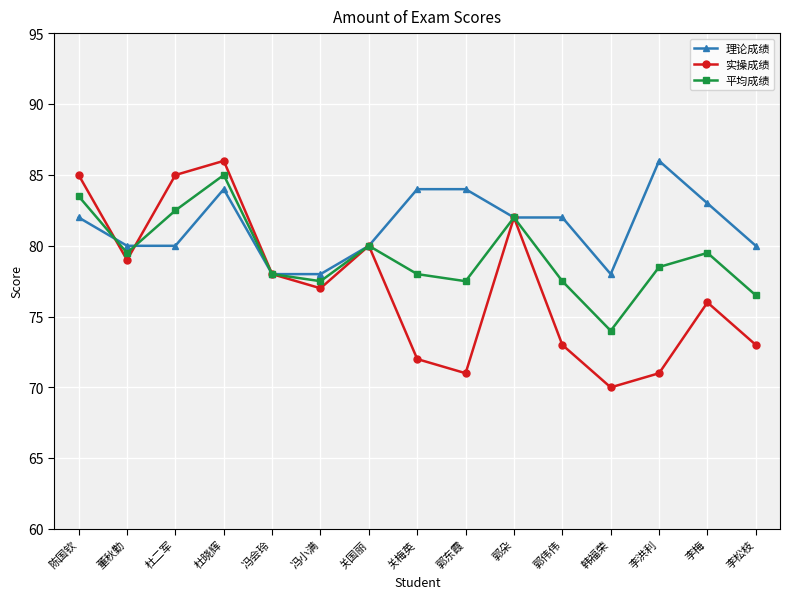

Reading left to right, transcribe all the data shown in this chart.

理论成绩: 82.0	80.0	80.0	84.0	78.0	78.0	80.0	84.0	84.0	82.0	82.0	78.0	86.0	83.0	80.0
实操成绩: 85.0	79.0	85.0	86.0	78.0	77.0	80.0	72.0	71.0	82.0	73.0	70.0	71.0	76.0	73.0
平均成绩: 83.5	79.5	82.5	85.0	78.0	77.5	80.0	78.0	77.5	82.0	77.5	74.0	78.5	79.5	76.5